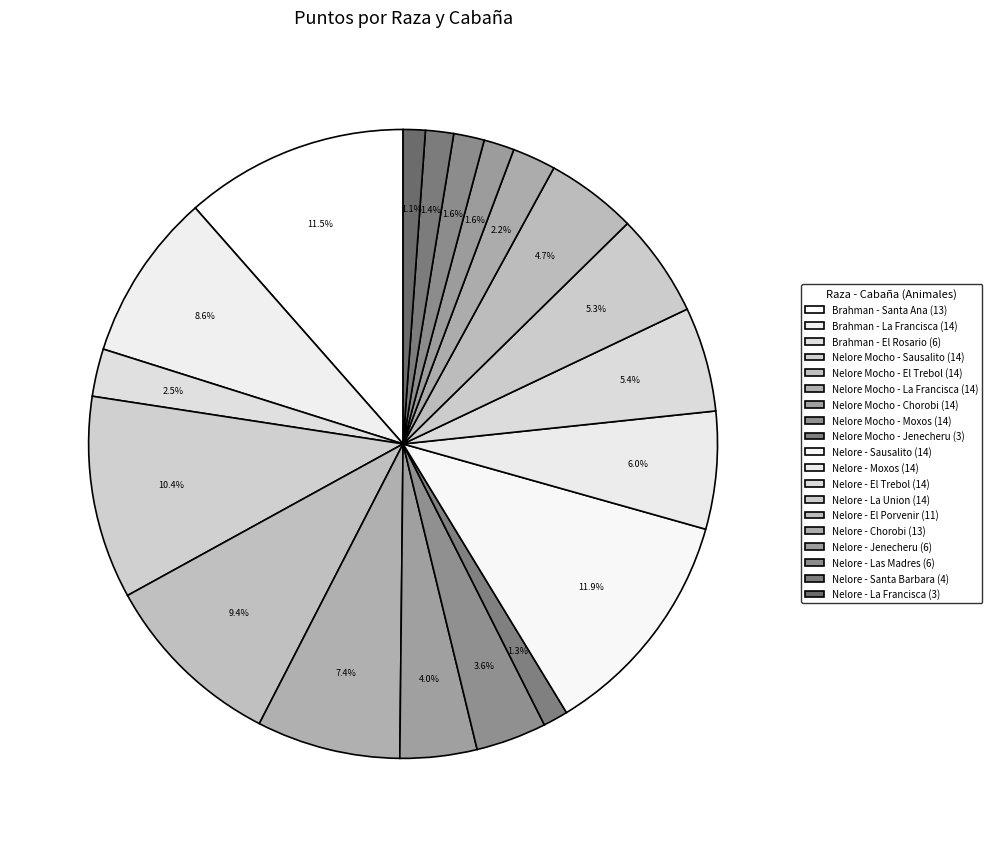

Is Nelore - Moxos (14) the majority of the pie?

No